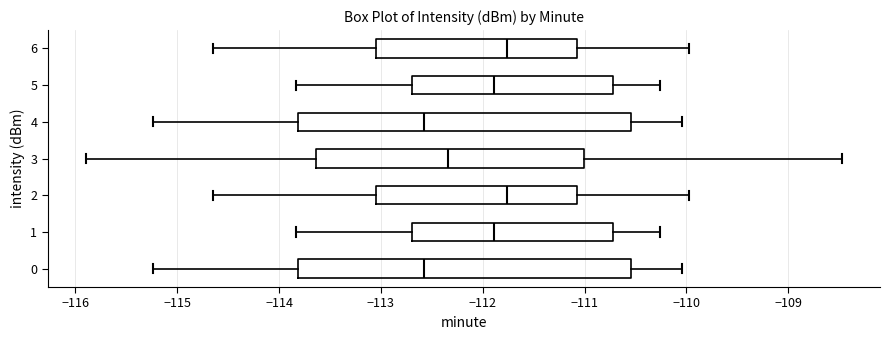

Where does the median line of the box at y = 0 sit on the x-axis? The values are not printed on the chart, so give them approximately, as read against the axis.

-112.6